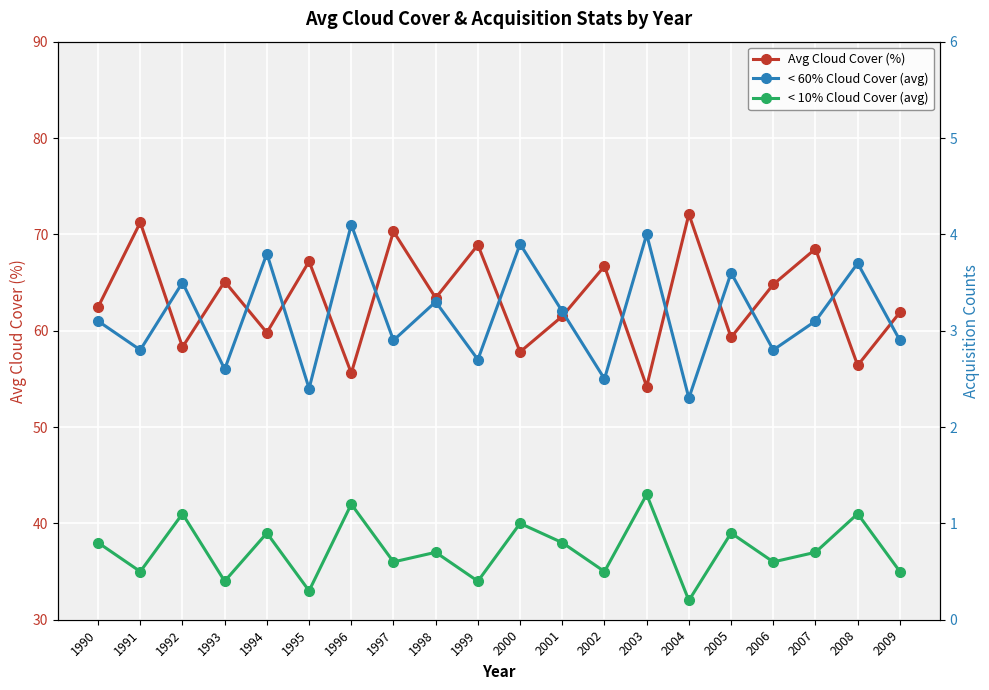

True or false: < 10% Cloud Cover (avg) and Avg Cloud Cover (%) intersect in this chart.

False